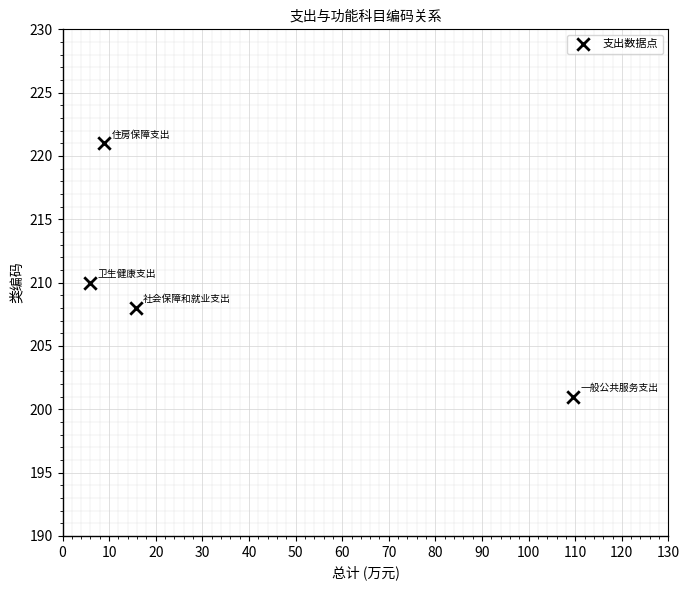

What Y value in the scatter plot is closest to 211?

210